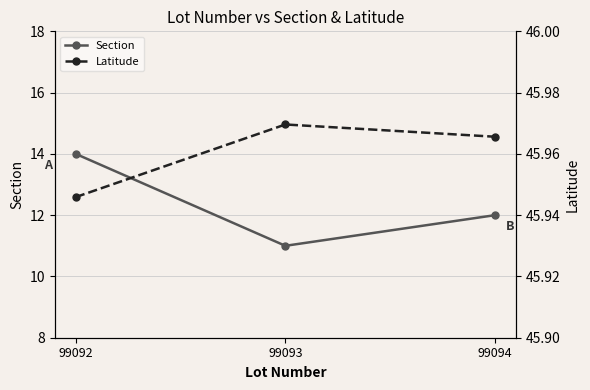

What are all the series names shown in the legend?

Section, Latitude